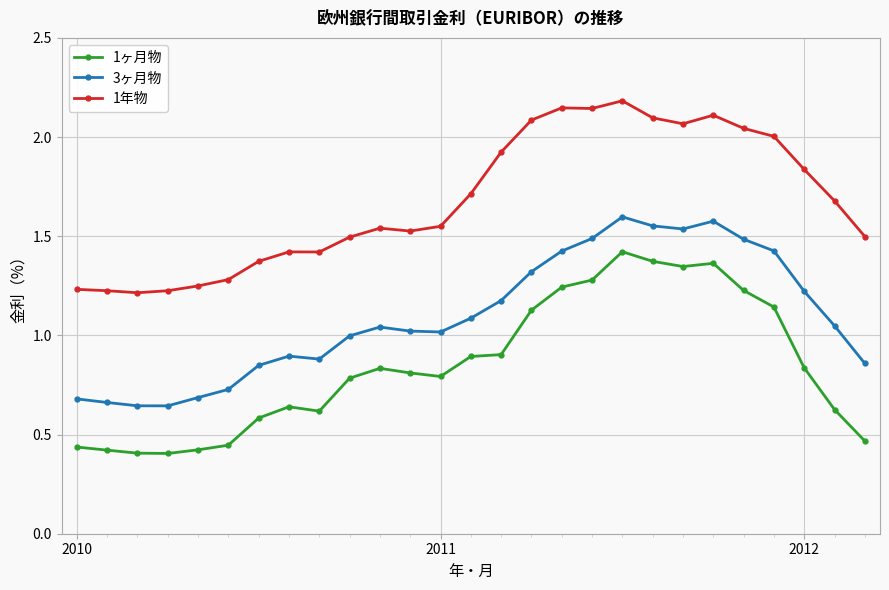

What is the maximum value for 1年物?

2.2